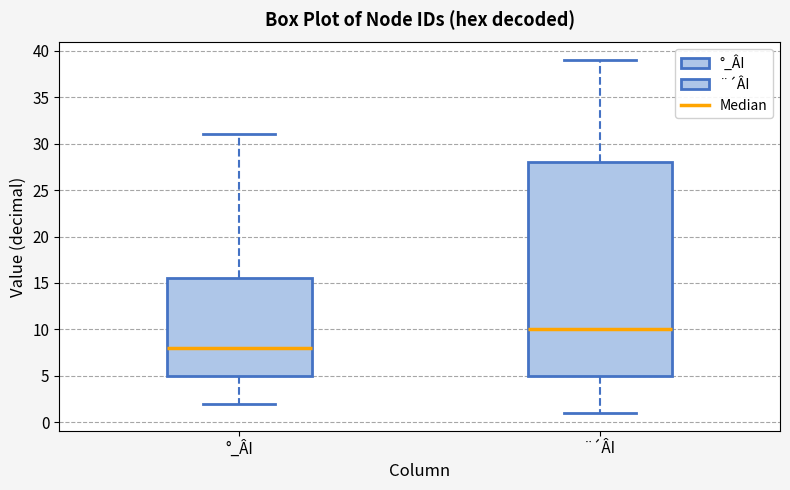

Where does the lower whisker of the box for ¨´ÂI end on the y-axis? The values are not printed on the chart, so give them approximately, as read against the axis.

1.0